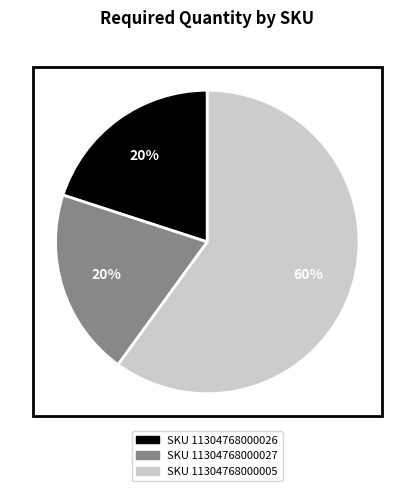

To the nearest percent, what is the average slice percentage?

33%